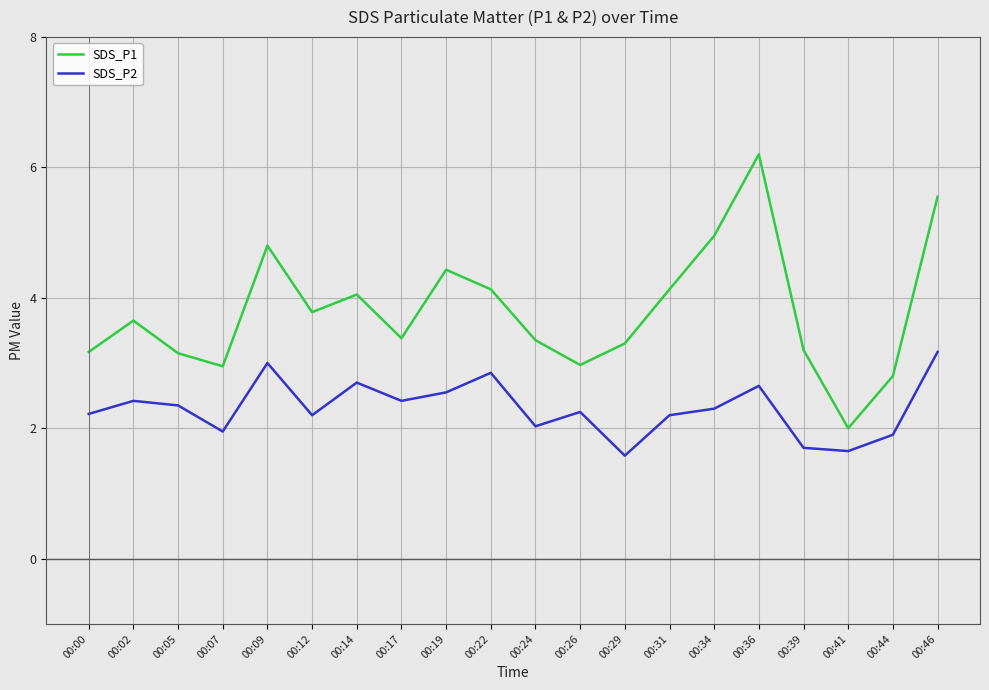

The SDS_P1 series shows 5.0 at 00:34. True or false?

True